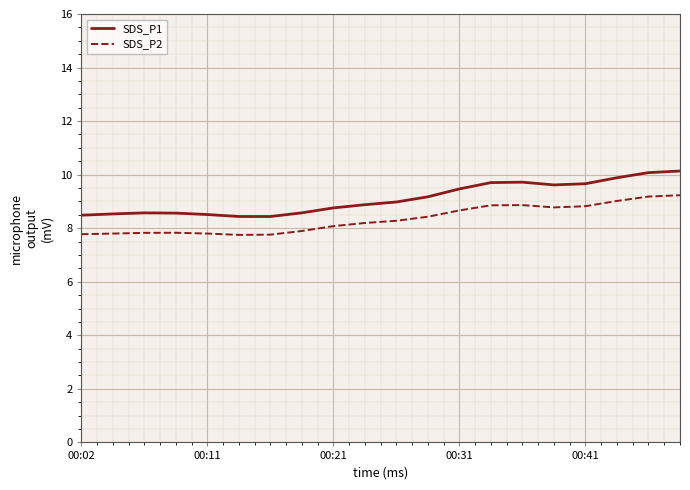

What is the minimum value for SDS_P1?

8.4